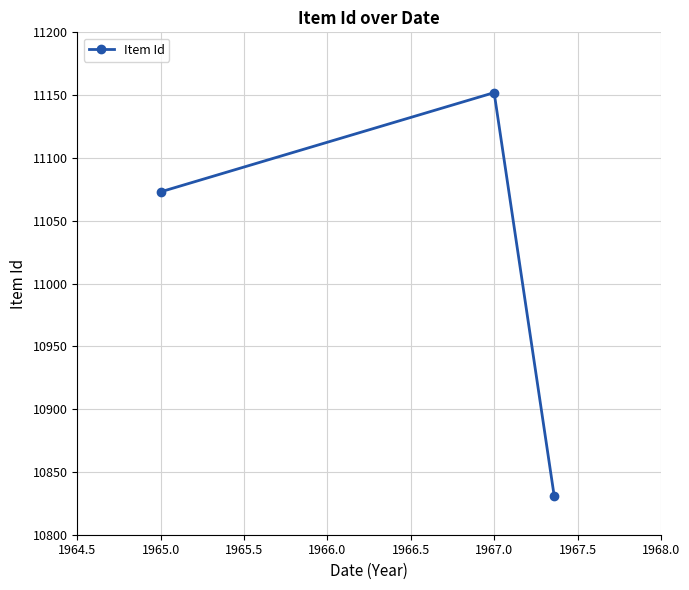

How many lines are shown in the chart?

1